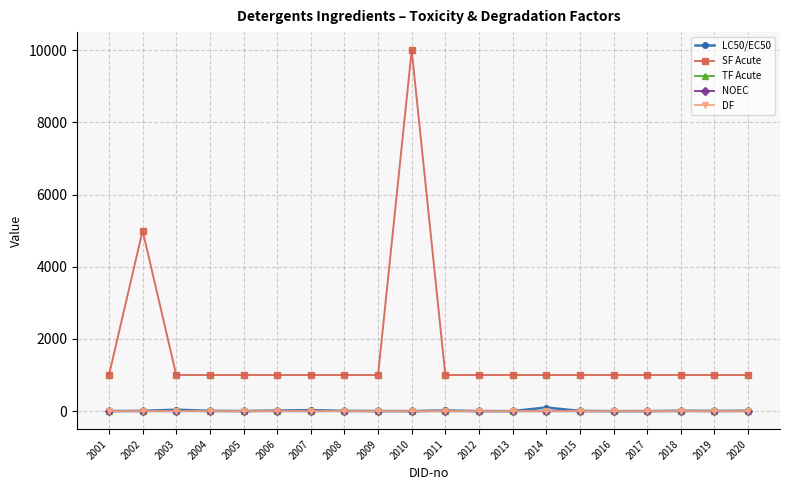

Is the value of SF Acute at 2005 greater than the value of DF at 2006?

Yes